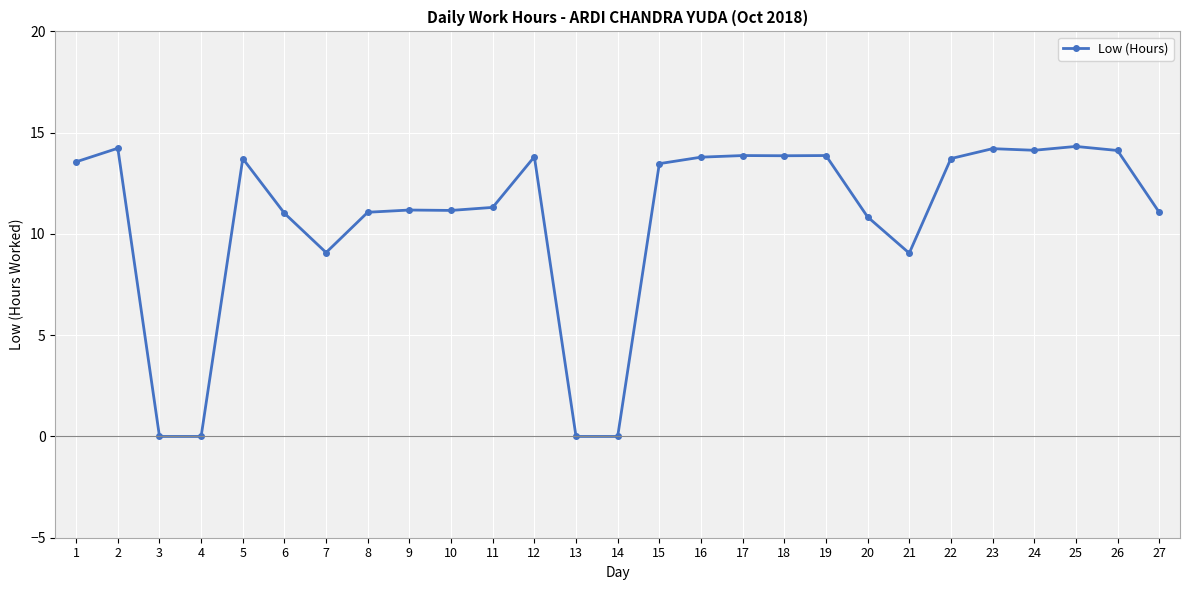

What is the sum of all values?

290.5